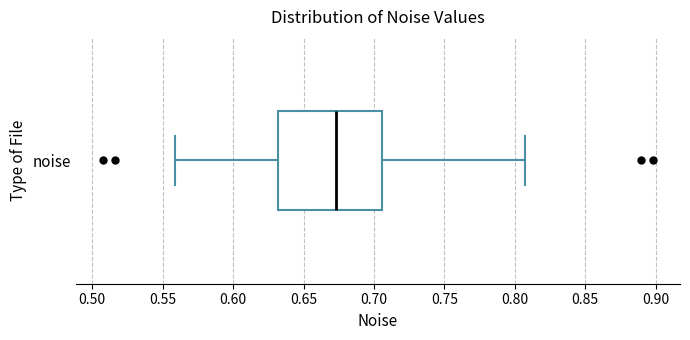

Transcribe this box plot: give where the median line is, the range the box spans, and where the two whiskers end, as read against the x-axis. The values are not printed on the chart, so give them approximately, as read against the axis.

median 0.675, box 0.630 to 0.705, whiskers 0.560 to 0.810